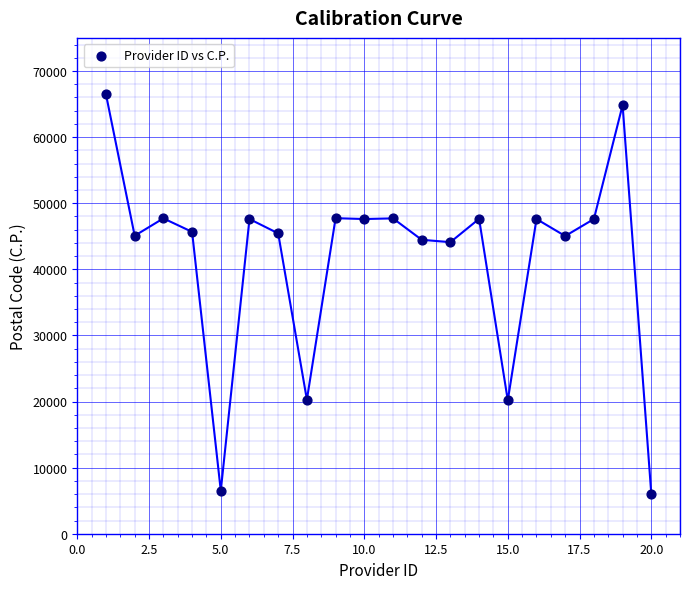

What is the range of Y values (max minus min)?

60450